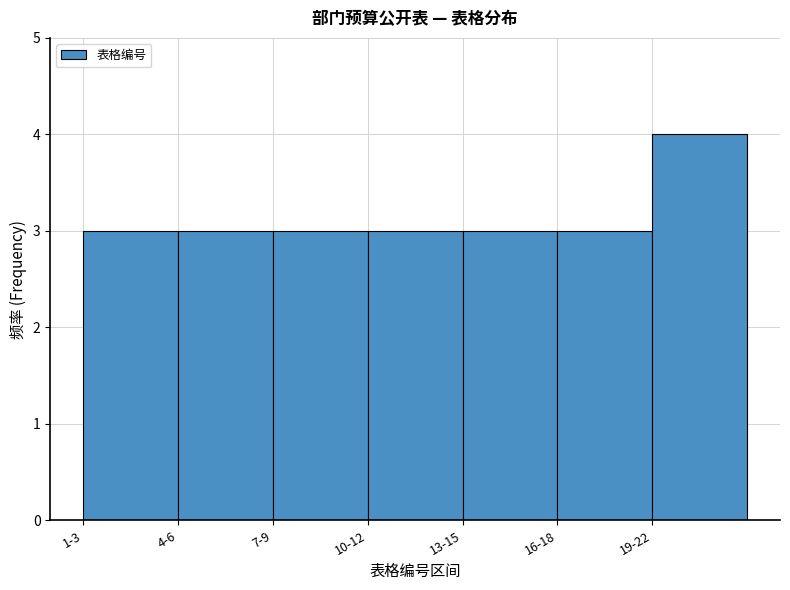

Reading left to right, what are all the values shown in this chart?

3	3	3	3	3	3	4